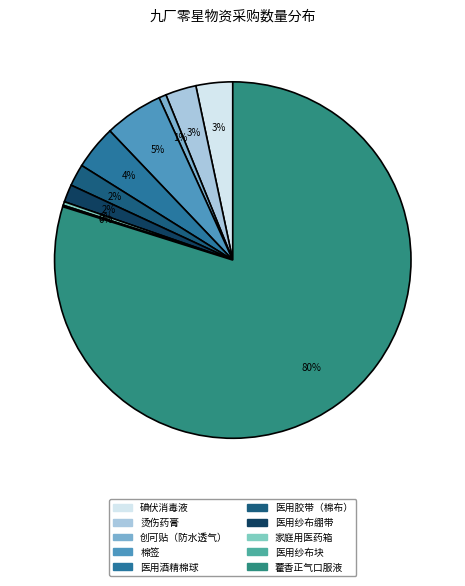

How many slices are in this pie chart?

10